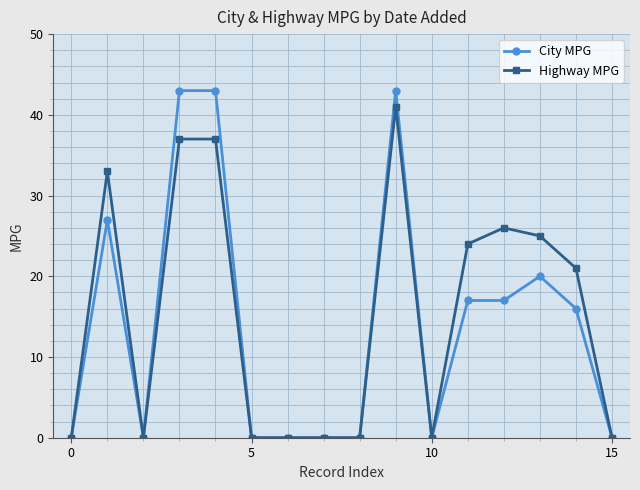

What is the value of the Highway MPG point at the 4th from the left?

37